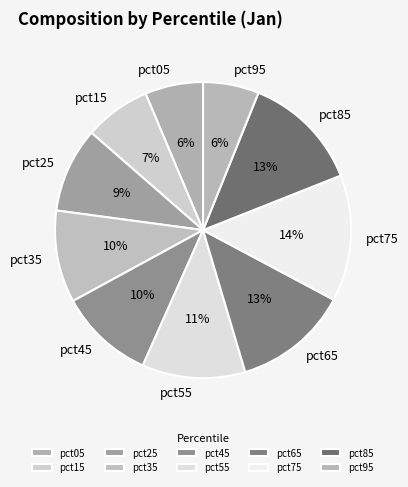

Count the number of slices in the pie.

10